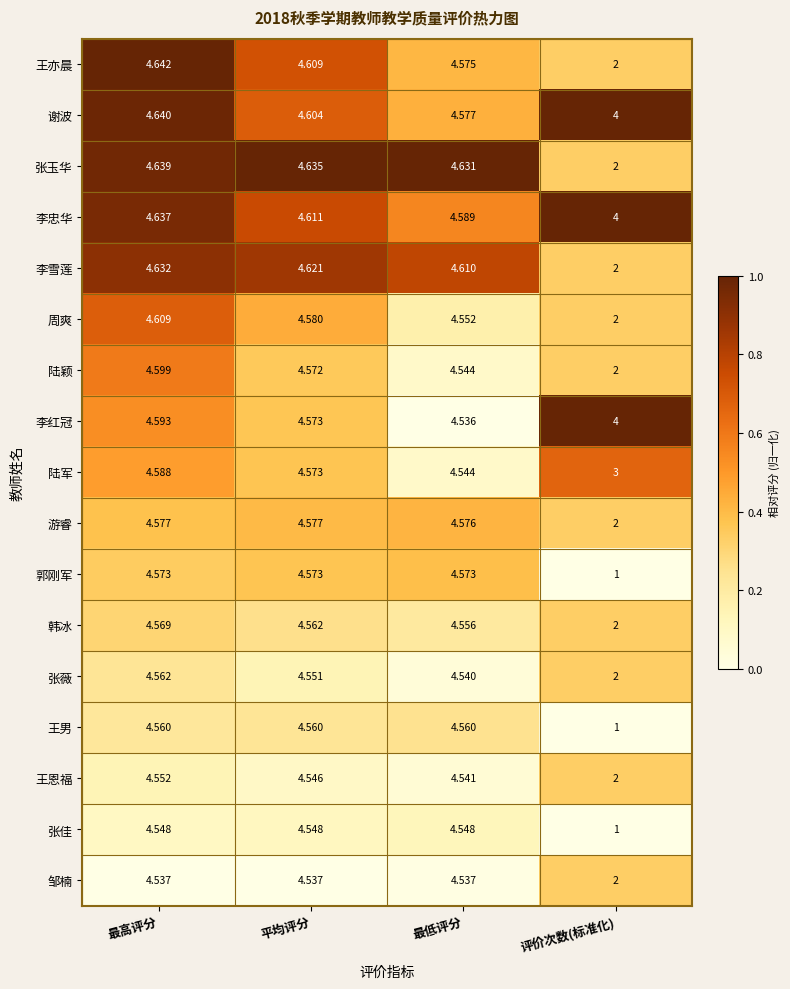

At which label does 陆颖 first exceed 4?

最高评分